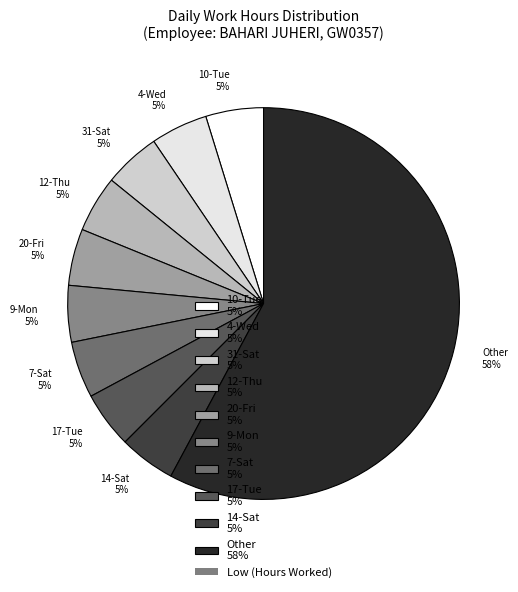

To the nearest percent, what portion does 17-Tue 5% represent?

5%